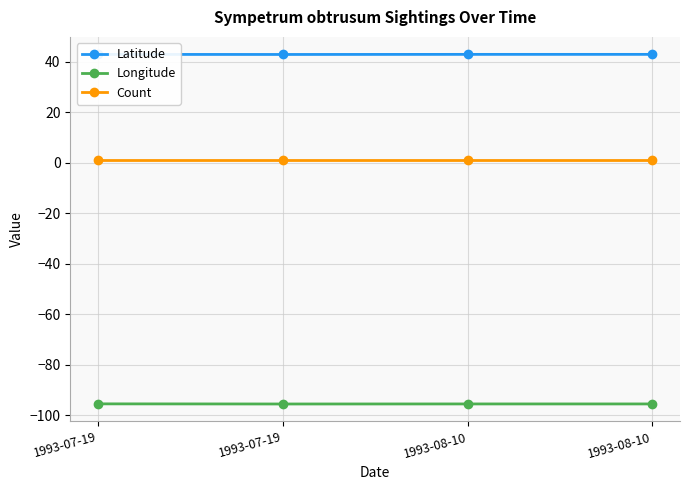

What is the smallest value displayed?

-95.6